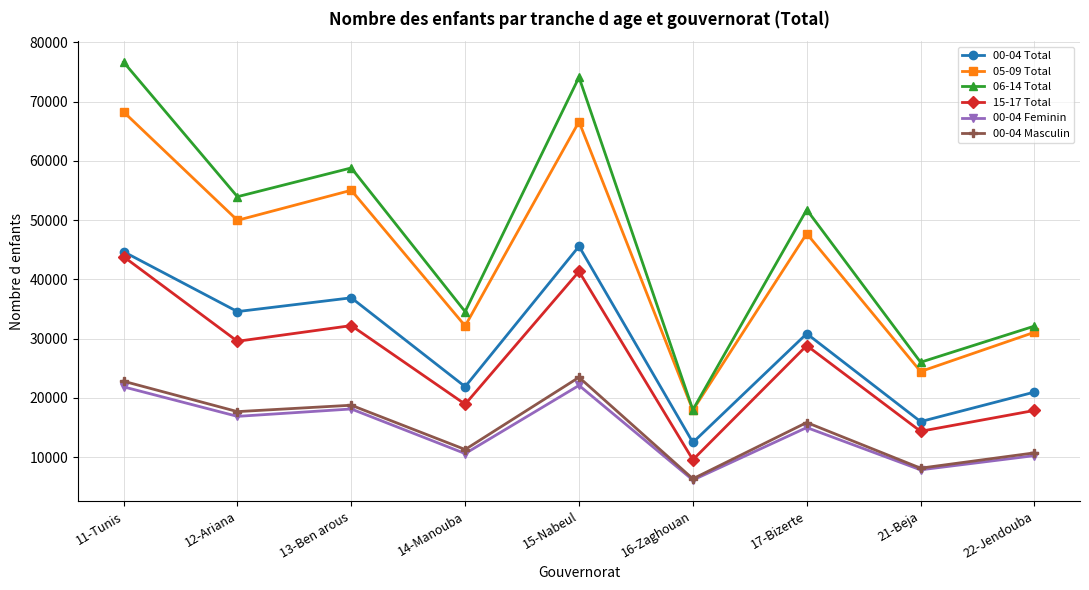

True or false: 15-17 Total has more than 0 points higher than both neighbors.

True